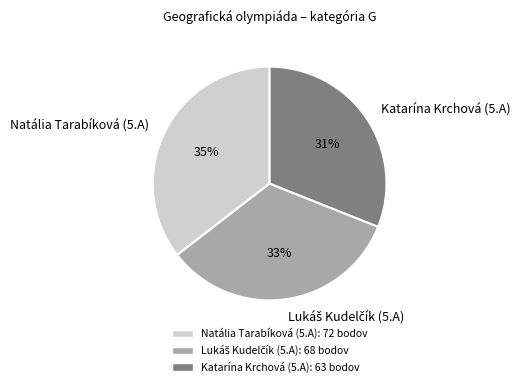

What is the ratio of the value at Katarína Krchová (5.A) to the value at Natália Tarabíková (5.A)?

0.9